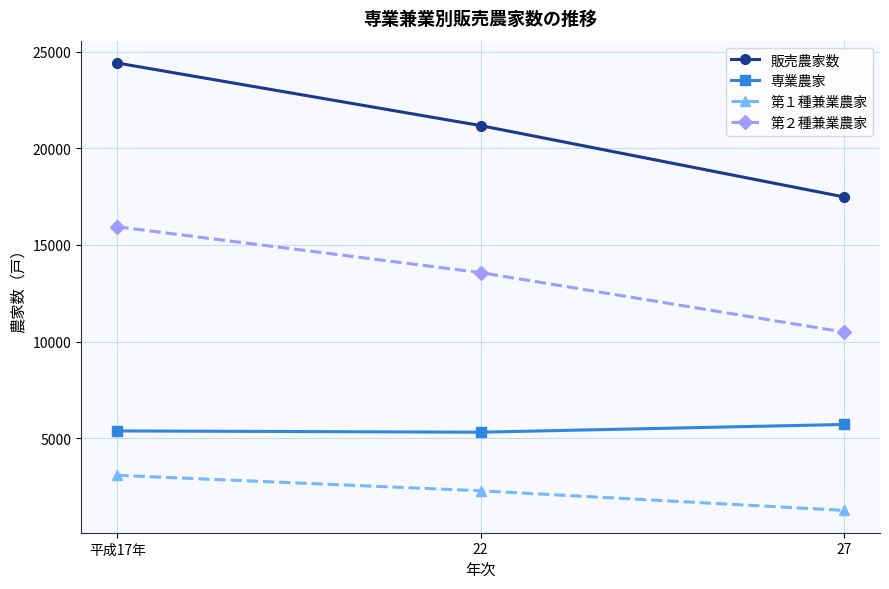

True or false: 第２種兼業農家 has a value of 15937 at 平成17年.

True